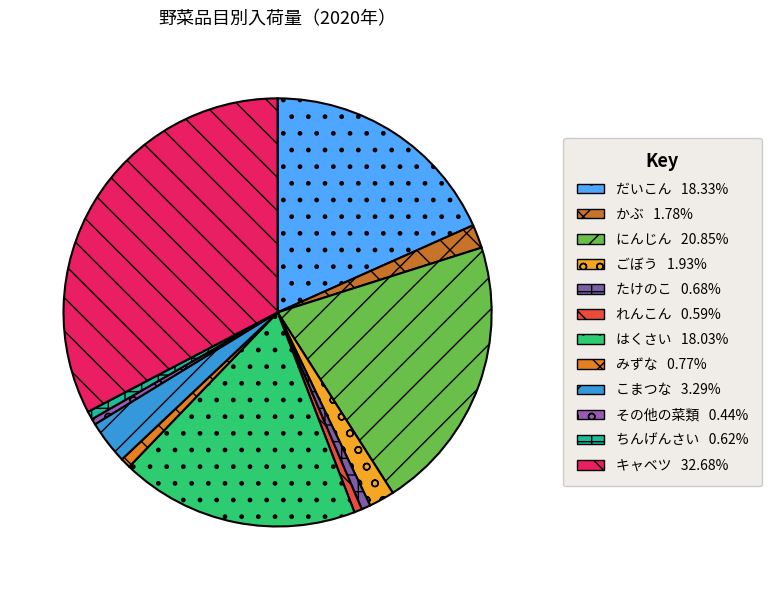

How many slices are in this pie chart?

12